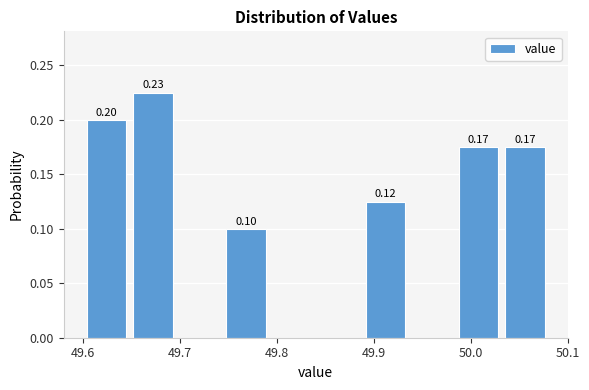

Over which range of the x-axis is the bar tallest?

49.648 to 49.696